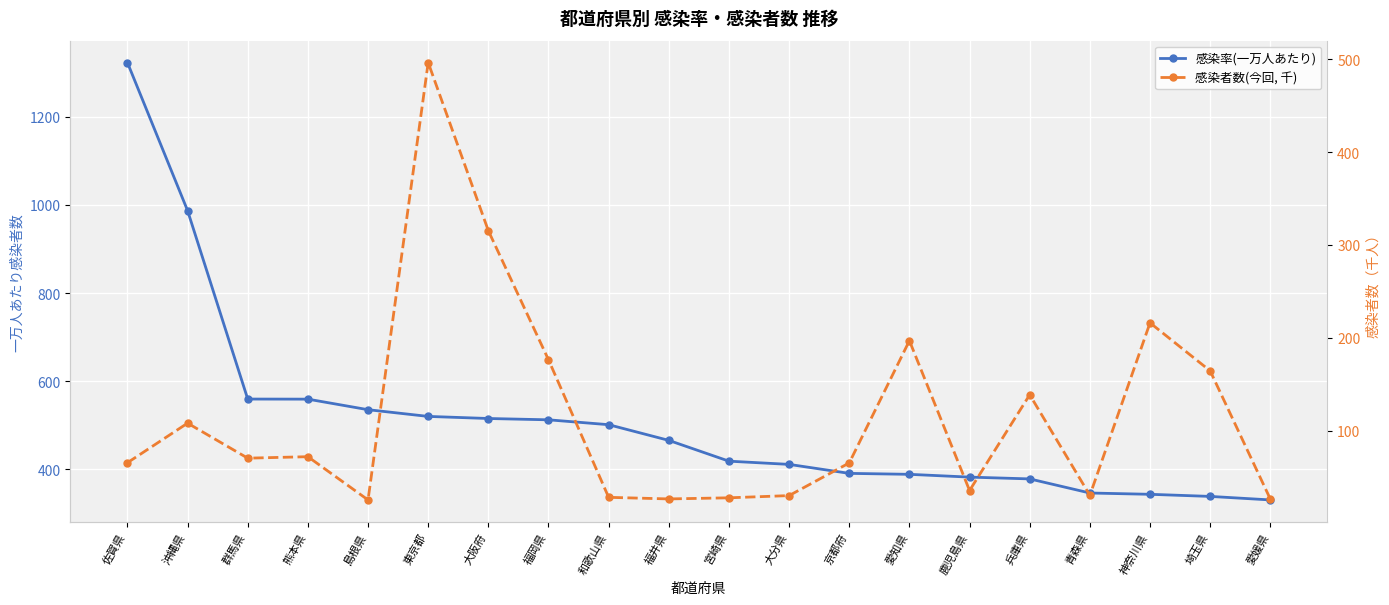

Which label corresponds to the smallest value in the chart?

島根県